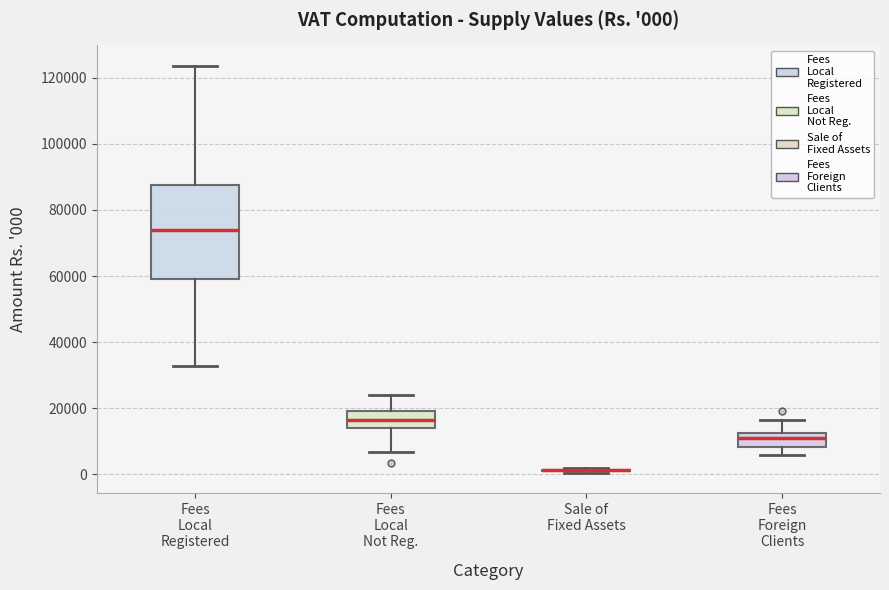

Comparing the boxes themselves (not the whiskers), which one is the tallest?

Fees Local Registered